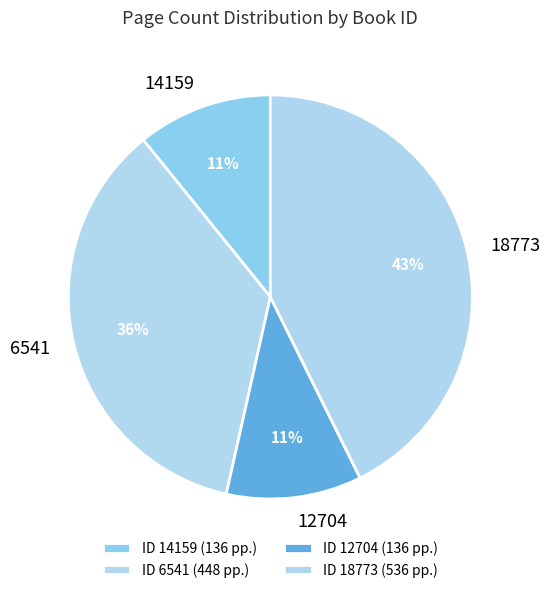

Do 12704 and 6541 together represent more than half of the pie?

No